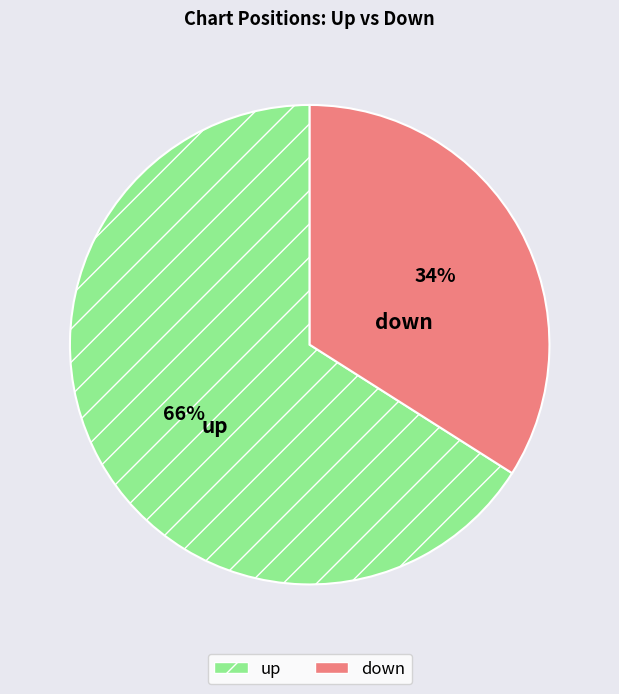

To the nearest percent, what is the average slice percentage?

50%